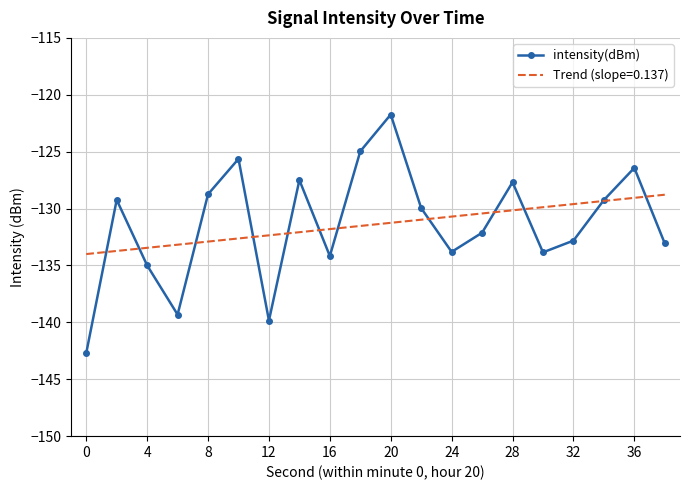

Is it true that intensity(dBm) equals -237.1 at 12?

False